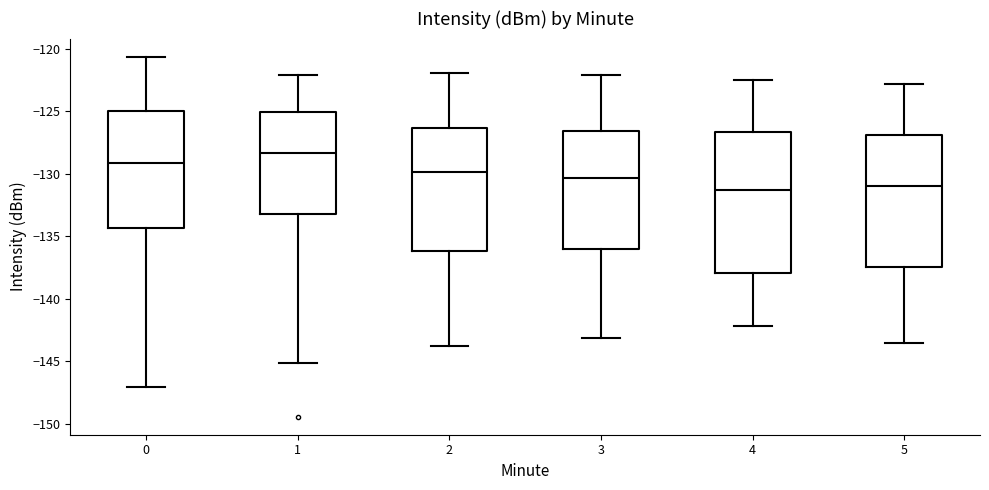

Where does the upper whisker of the box at x = 0 end on the y-axis? The values are not printed on the chart, so give them approximately, as read against the axis.

-120.5